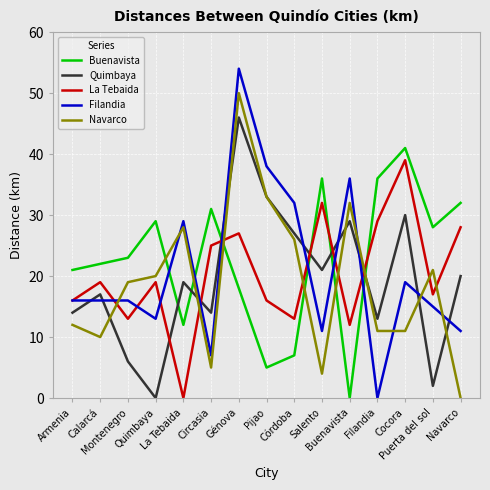

What is the sum of all Navarco values?

282